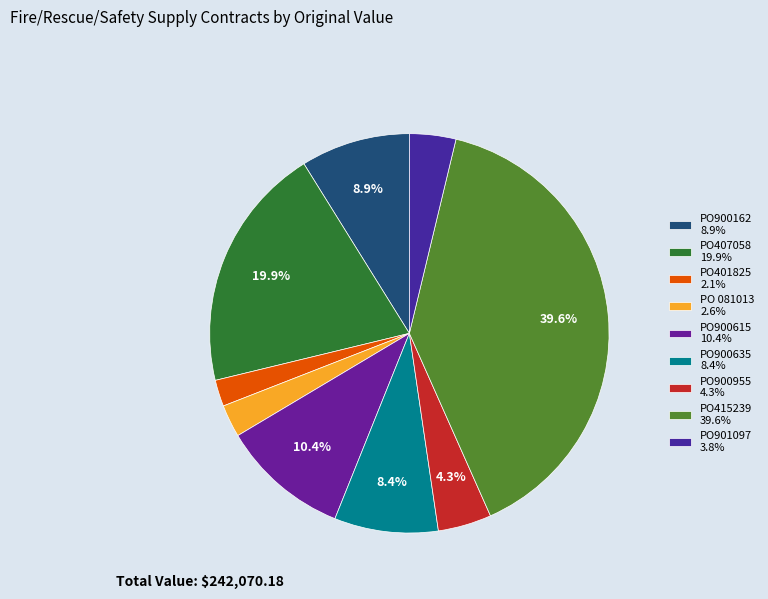

How many segments does this pie chart have?

9